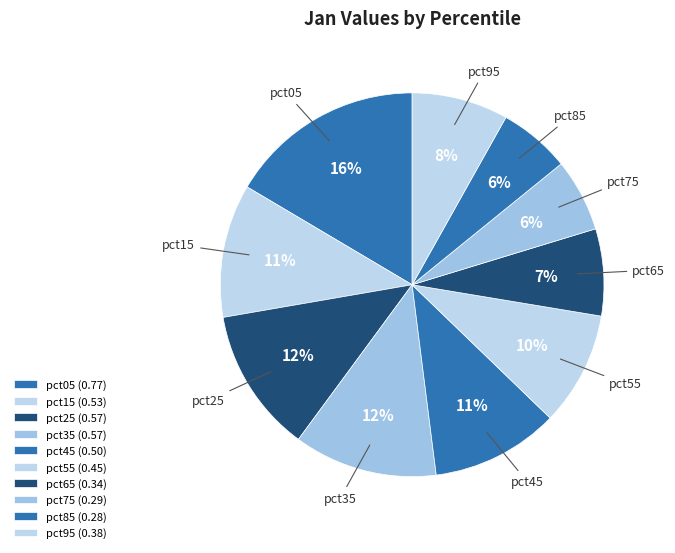

Which has a higher value, pct85 or pct35?

pct35